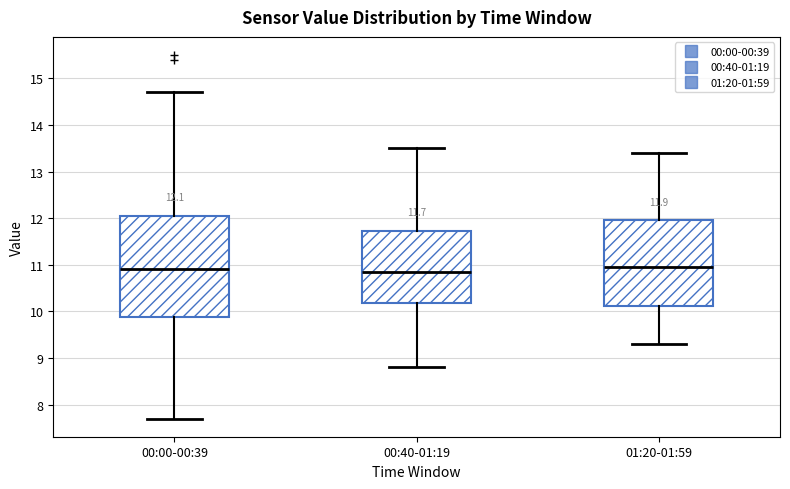

Comparing the boxes themselves (not the whiskers), which one is the tallest?

00:00-00:39